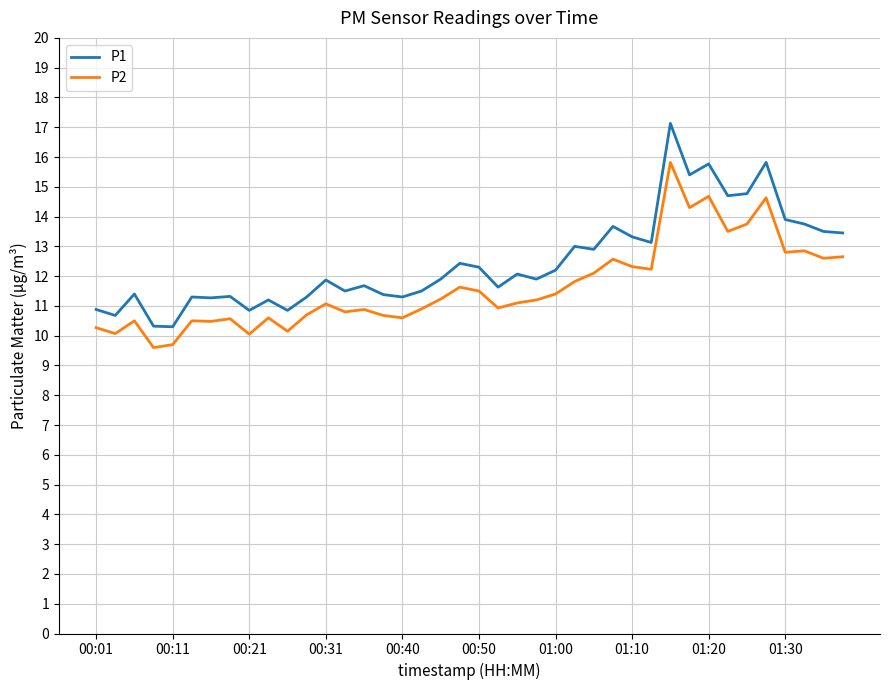

True or false: P2 and P1 intersect in this chart.

False